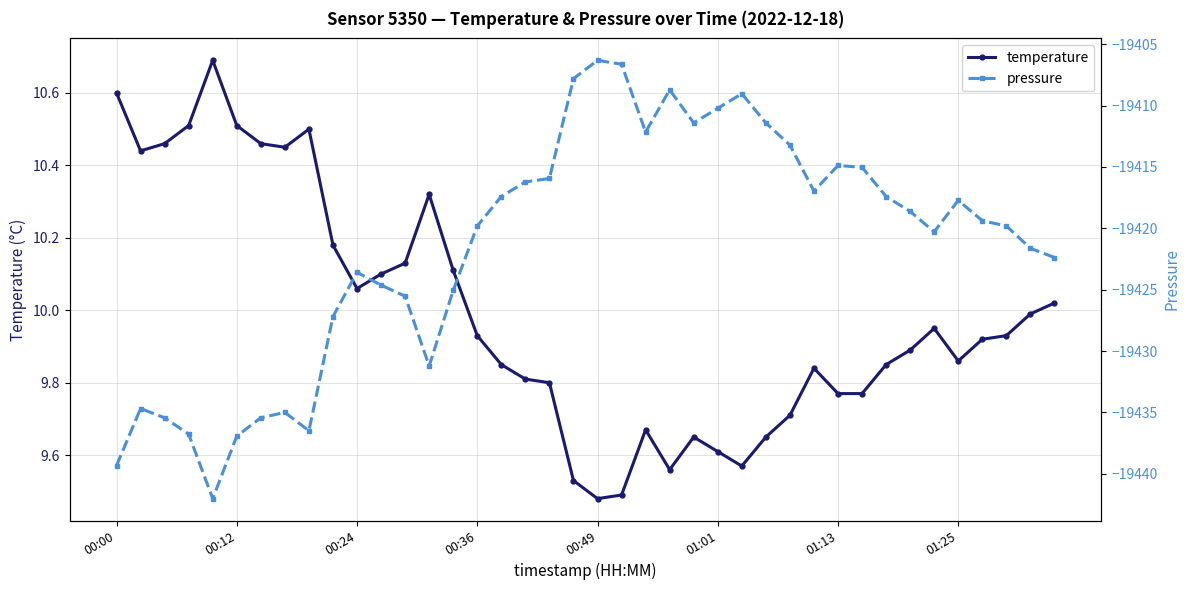

At which category does the chart reach its peak across all series?

00:49